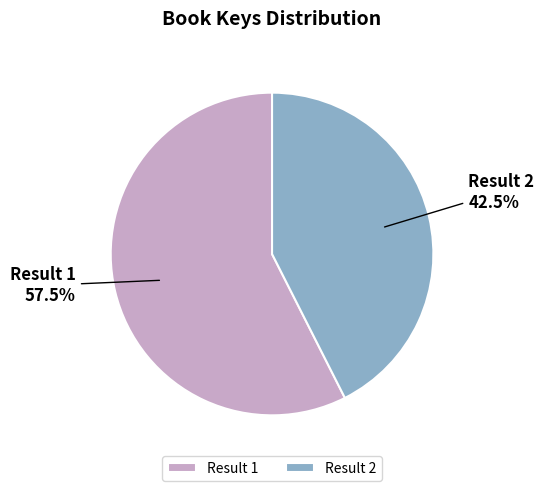

Which slice is the largest?

Result 1